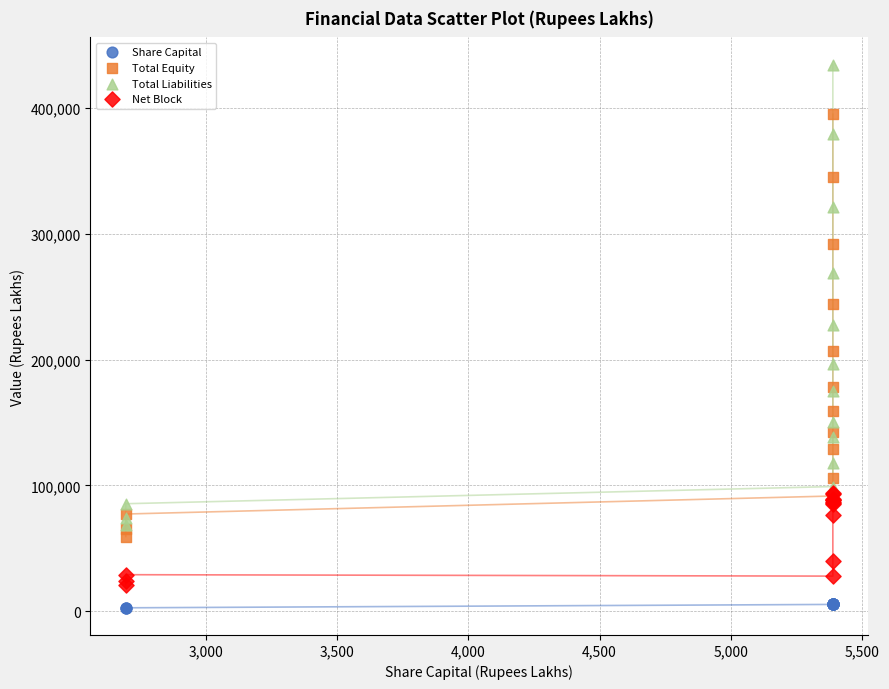

Which series has the widest spread of Y values?

Total Liabilities